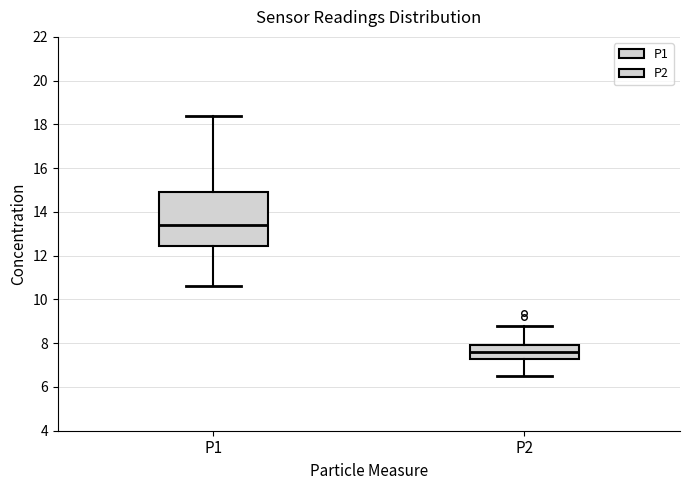

Reading left to right, read every box against the y-axis: the position of its median line, the range the box covers, and the ends of its whiskers. The values are not printed on the chart, so give them approximately, as read against the axis.

P1: median 13.4, box 12.4 to 15.0, whiskers 10.6 to 18.4
P2: median 7.6, box 7.2 to 8.0, whiskers 6.6 to 8.8